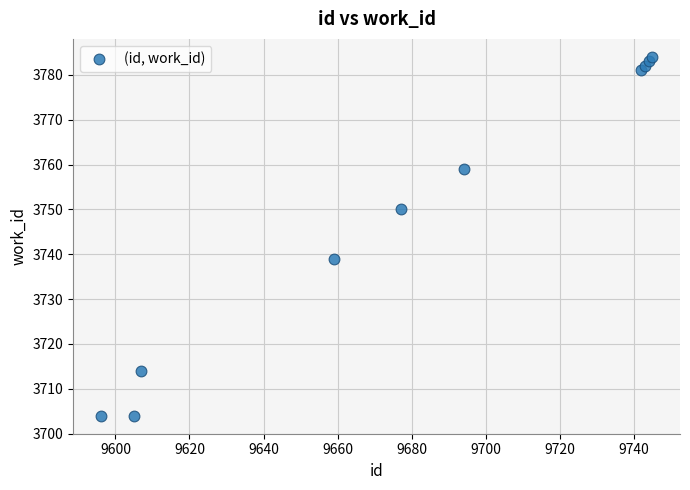

What Y value in the scatter plot is closest to 3744?

3739